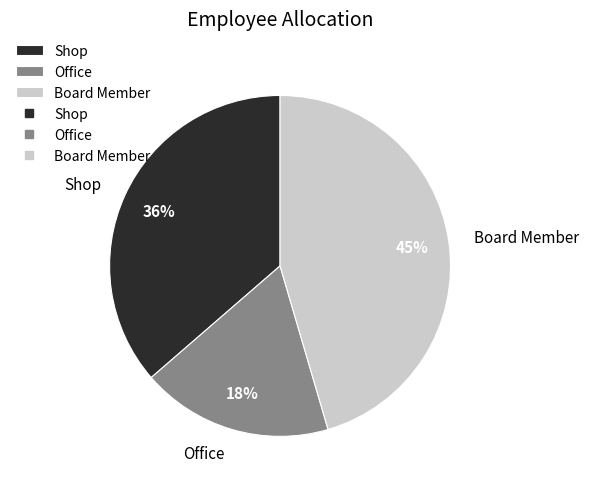

How many segments does this pie chart have?

3